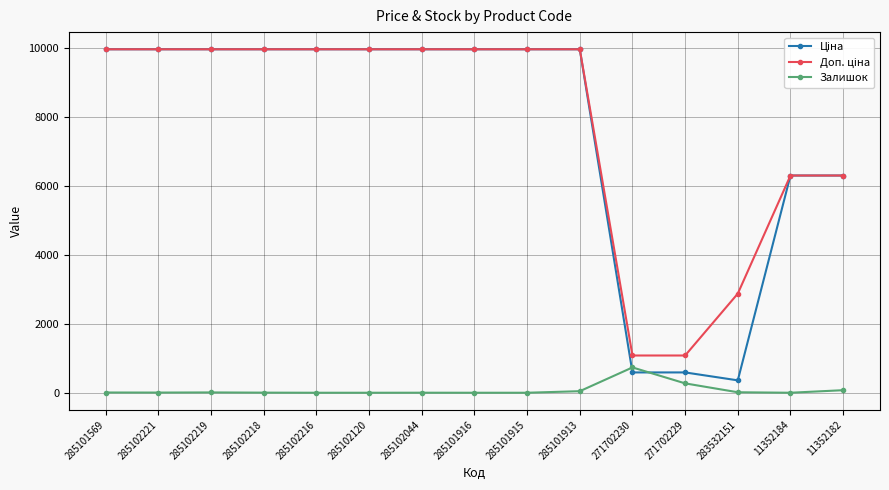

What is the greatest value displayed?

9975.0